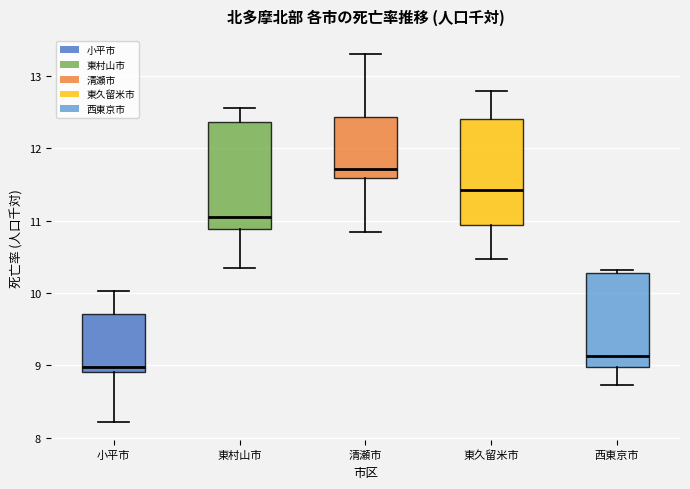

Which box's median line is the lowest?

小平市